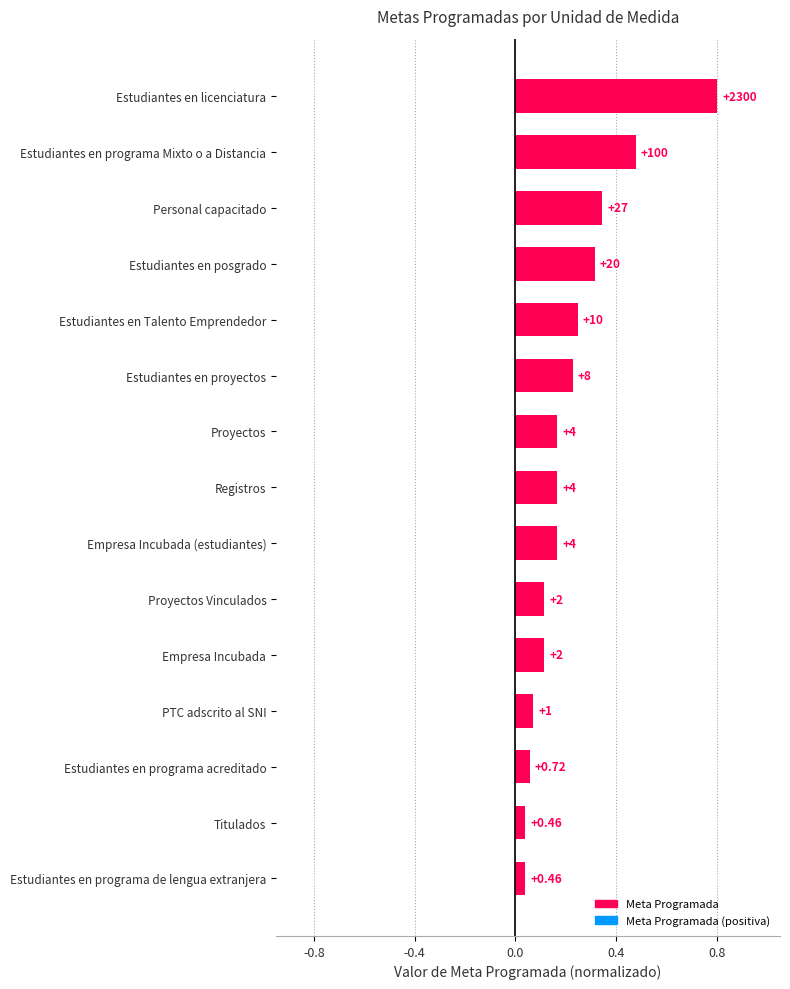

What is the maximum value shown in the chart?

0.8